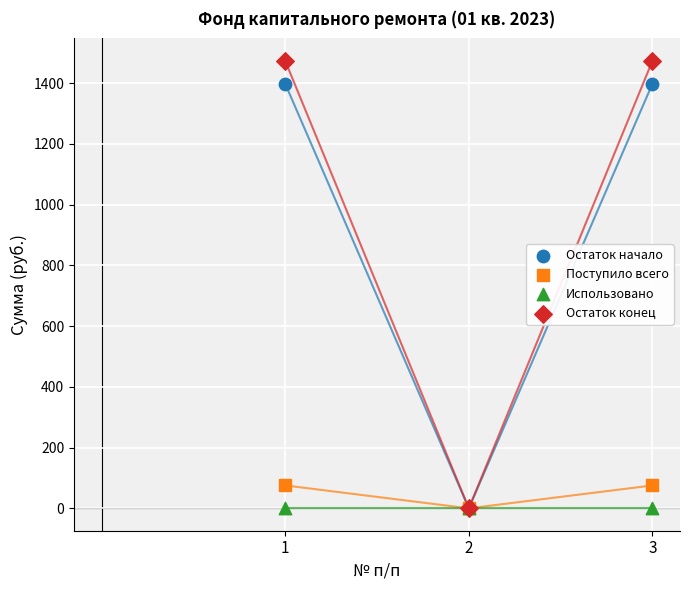

Which series contains the highest Y value?

Остаток конец